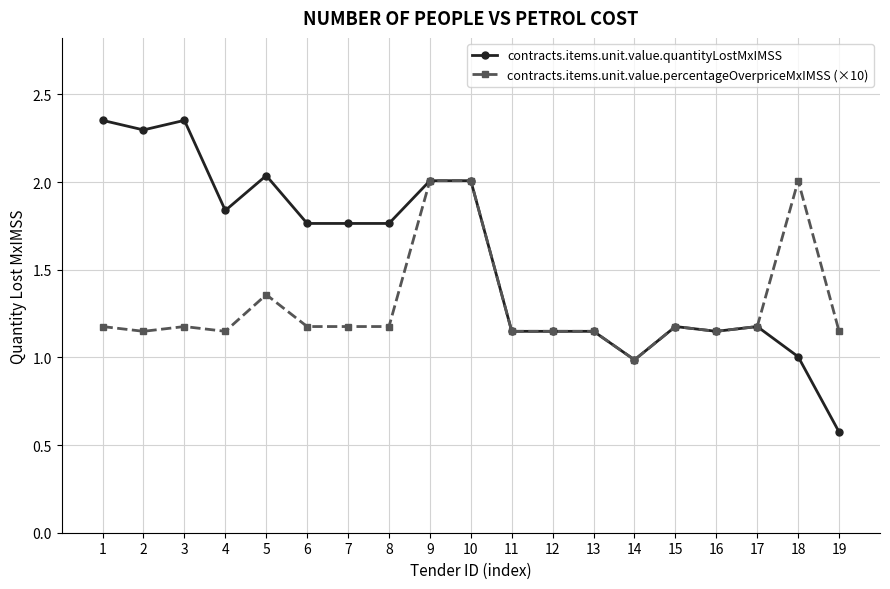

What is the average value of the contracts.items.unit.value.percentageOverpriceMxIMSS (×10) series?

1.3